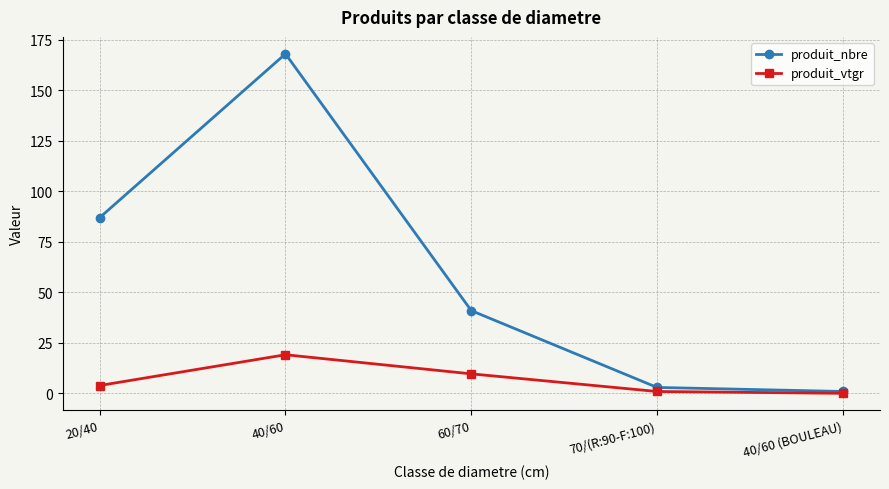

True or false: produit_nbre has more than 1 points higher than both neighbors.

False